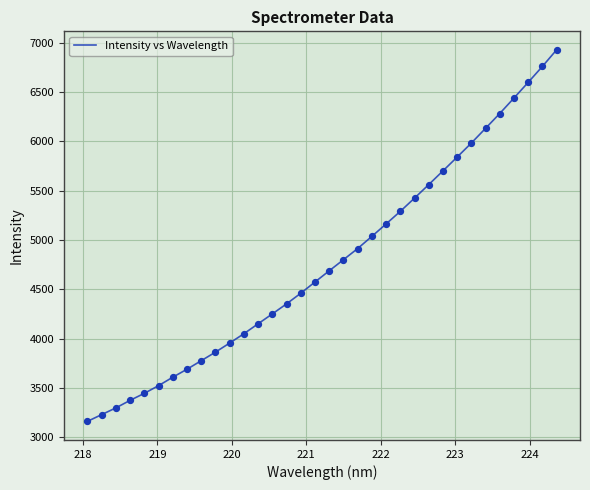

What is the minimum value shown in the chart?

3160.5